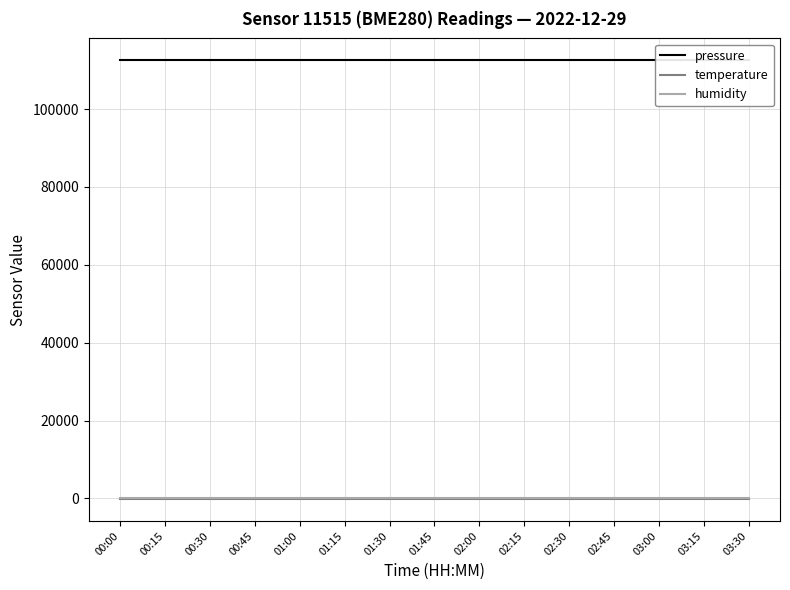

List the labels in order of pressure value, largest first.

00:00, 00:15, 00:30, 00:45, 01:00, 01:15, 01:30, 01:45, 02:00, 02:15, 02:30, 02:45, 03:00, 03:15, 03:30